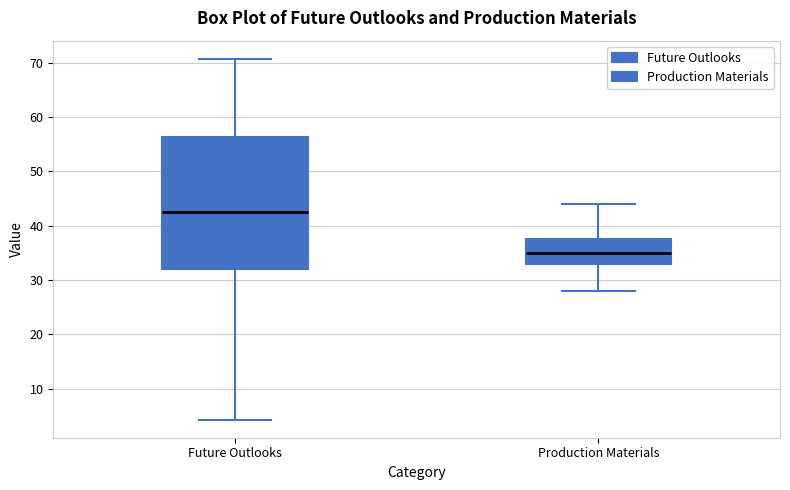

Which box has the highest median line?

Future Outlooks